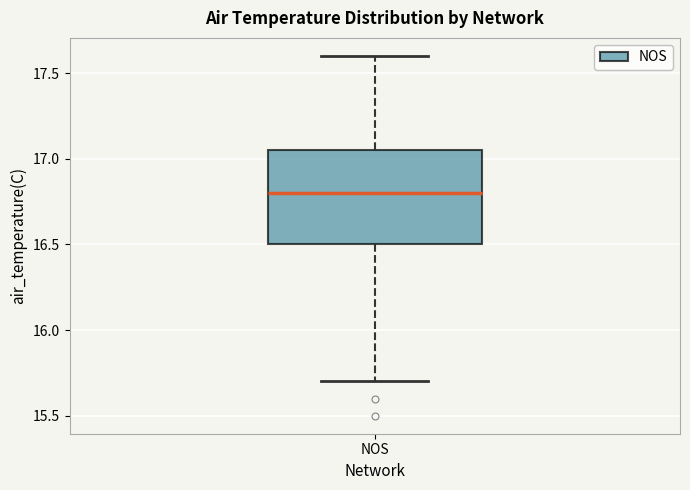

Where is the upper edge of the box for NOS on the y-axis? The values are not printed on the chart, so give them approximately, as read against the axis.

17.05